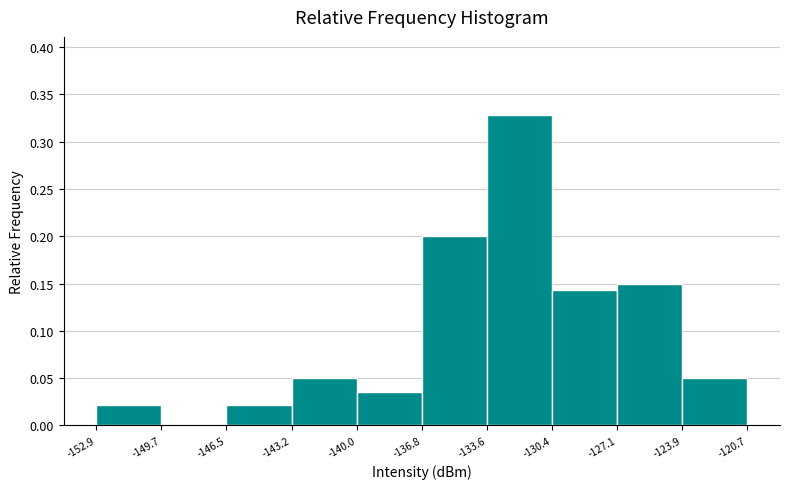

Reading left to right, list every bar in this chart as the range it spans on the x-axis followed by its height. The values are not printed on the chart, so give them approximately, as read against the axis.

-152.9 to -149.7: 0.020
-149.7 to -146.5: 0
-146.5 to -143.2: 0.020
-143.2 to -140.0: 0.050
-140.0 to -136.8: 0.035
-136.8 to -133.6: 0.200
-133.6 to -130.4: 0.330
-130.4 to -127.1: 0.145
-127.1 to -123.9: 0.150
-123.9 to -120.7: 0.050